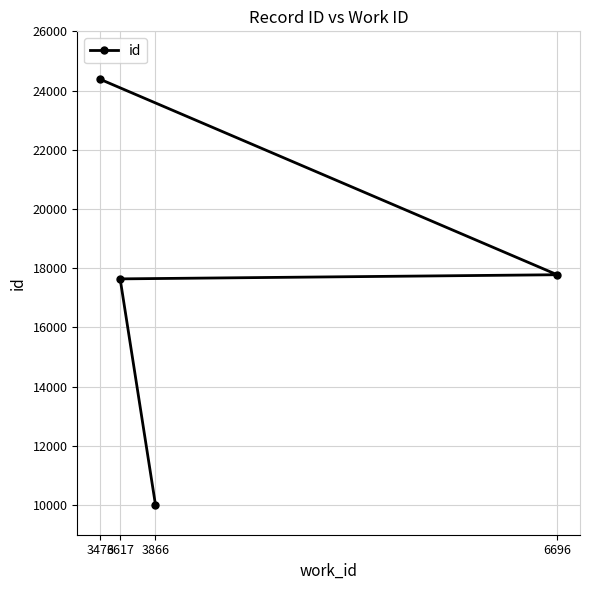

What is the difference between the values at 3476 and 3617?

6741